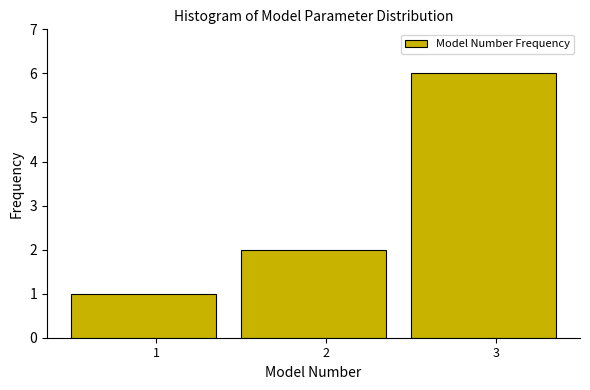

How tall is the bar that spans 2.5 to 3.5 on the x-axis? The values are not printed on the chart, so give them approximately, as read against the axis.

6